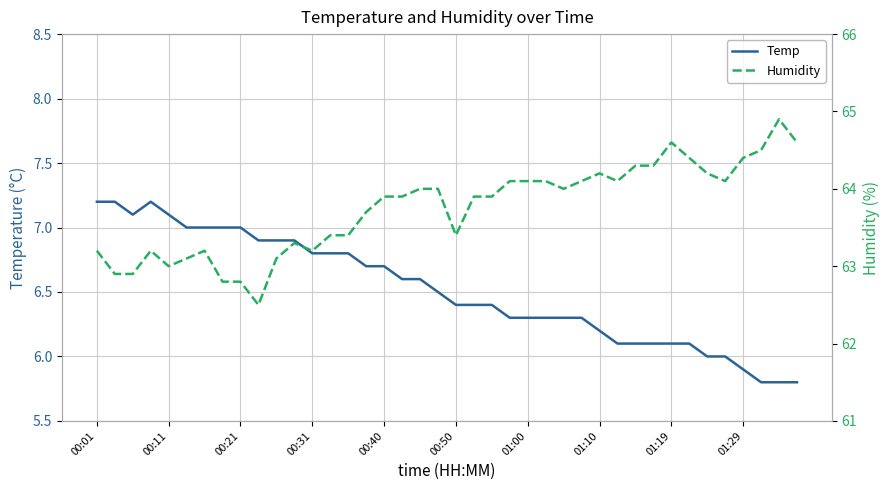

What is the value of the Temp point at the 7th from the left?

7.0